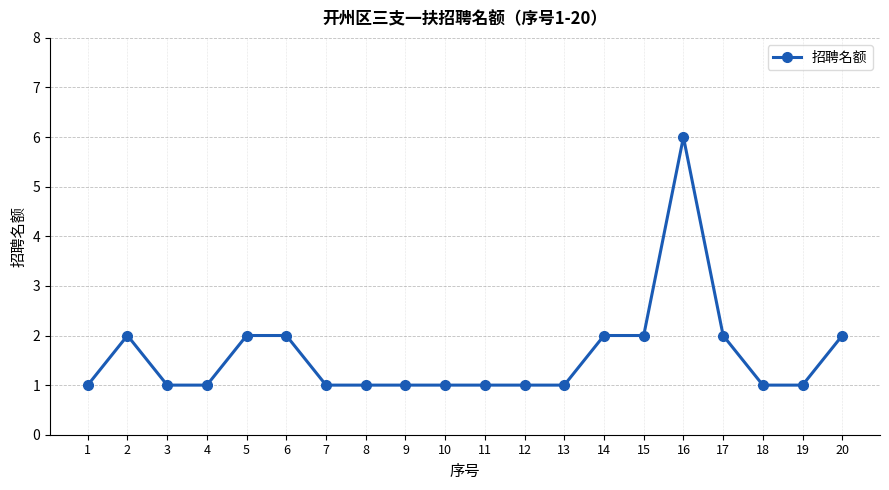

Is it true that the value at 19 is 1?

True